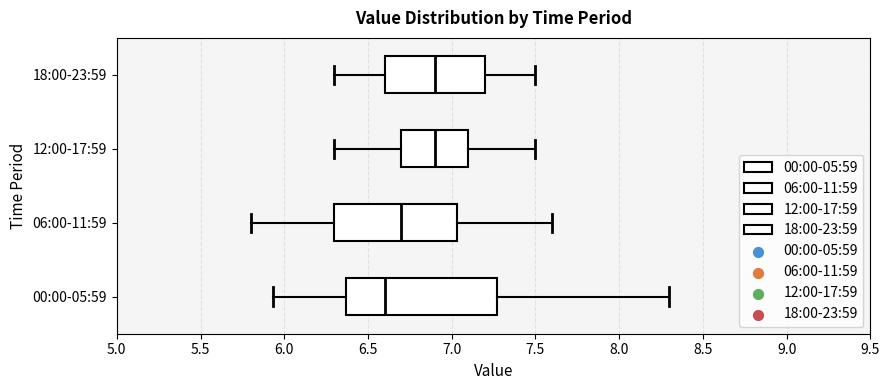

Reading bottom to top, transcribe this box plot: for each box, give where its median line is, the range the box spans, and where its two whiskers end, as read against the x-axis. The values are not printed on the chart, so give them approximately, as read against the axis.

00:00-05:59: median 6.60, box 6.35 to 7.25, whiskers 5.95 to 8.30
06:00-11:59: median 6.70, box 6.30 to 7.05, whiskers 5.80 to 7.60
12:00-17:59: median 6.90, box 6.70 to 7.10, whiskers 6.30 to 7.50
18:00-23:59: median 6.90, box 6.60 to 7.20, whiskers 6.30 to 7.50